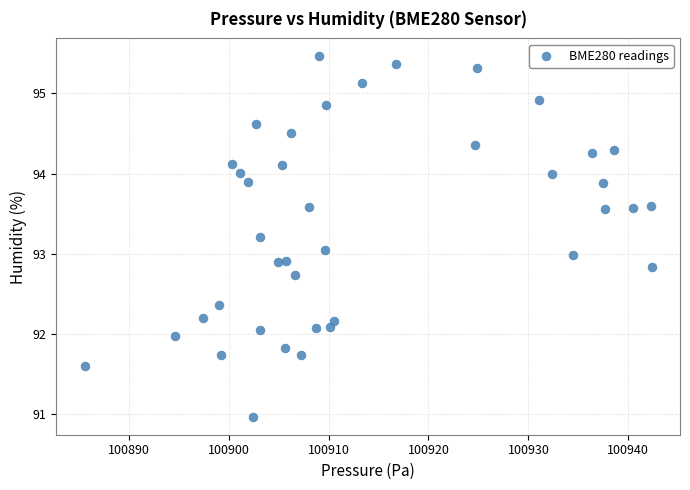

What is the range of X values (max minus min)?

56.8